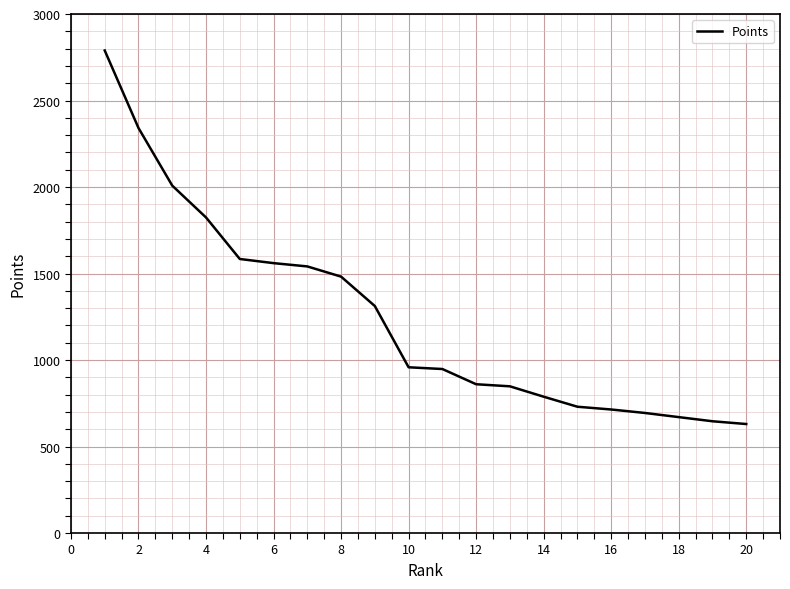

What is the smallest value displayed?

630